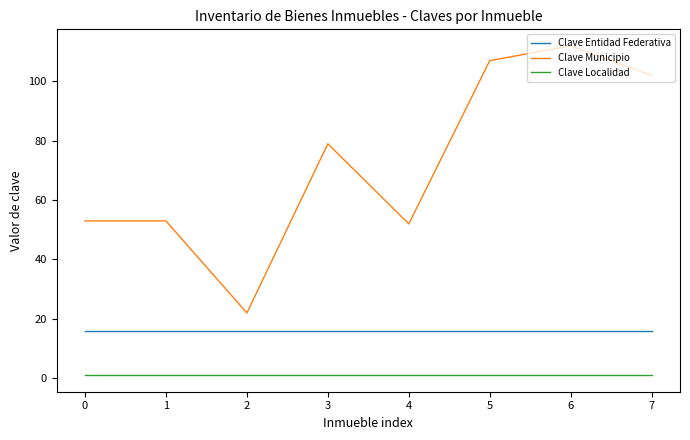

True or false: Clave Municipio and Clave Localidad cross at least once.

False